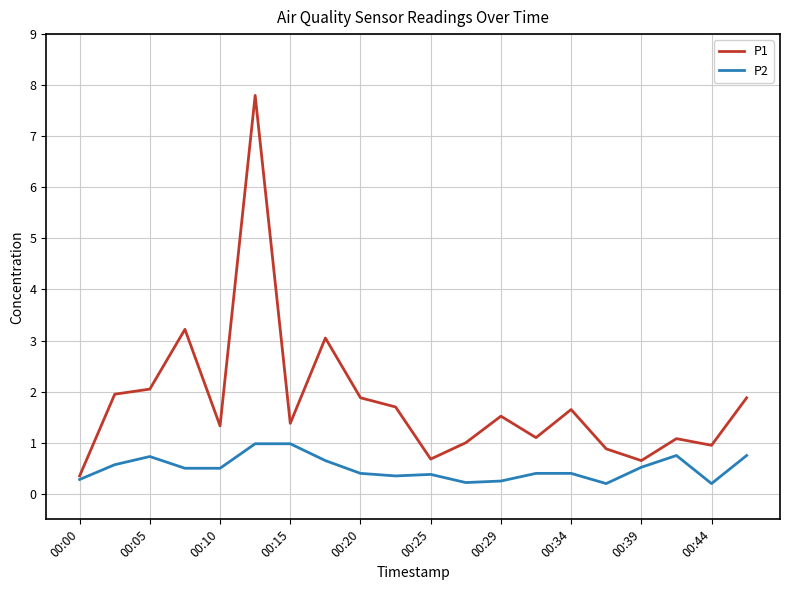

Which series has the largest total across all categories?

P1